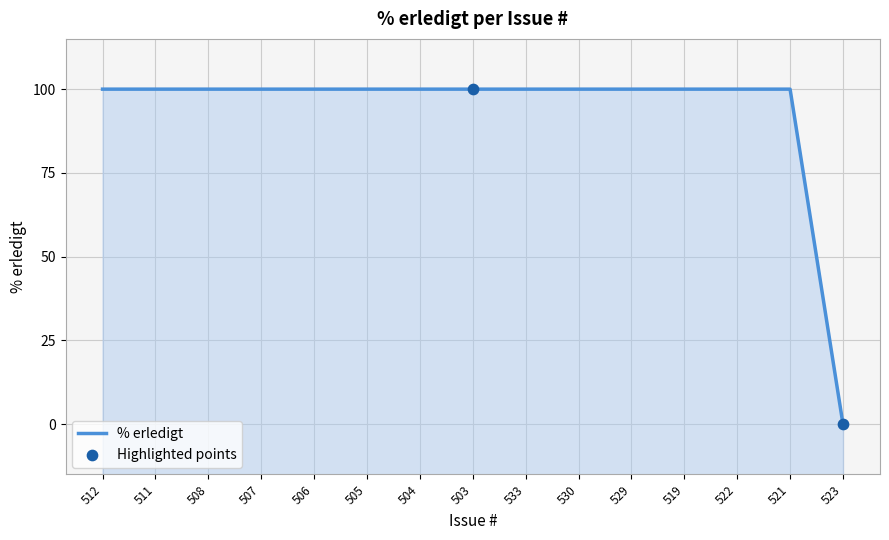

Approximately how many times larger is the value at 512 compared to 522?

1.0